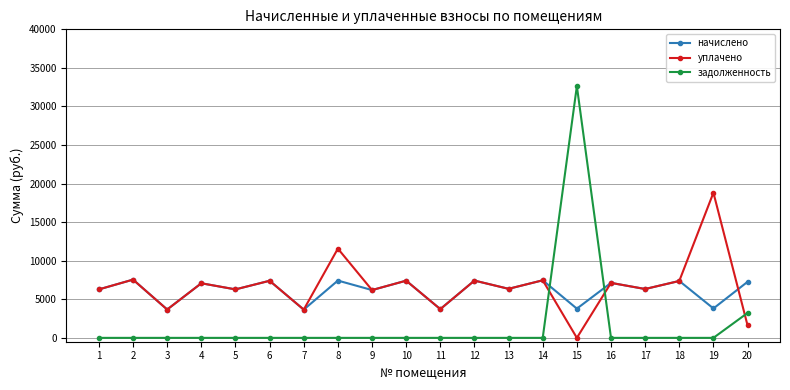

Where do задолженность and начислено first cross each other?

14 and 15